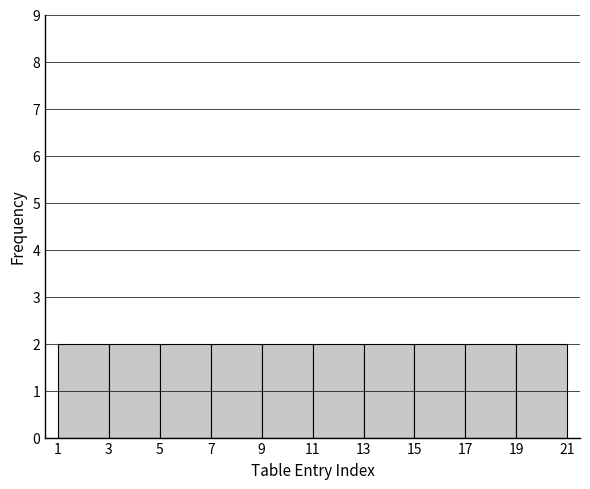

How tall is the bar that spans 15 to 17 on the x-axis? The values are not printed on the chart, so give them approximately, as read against the axis.

2